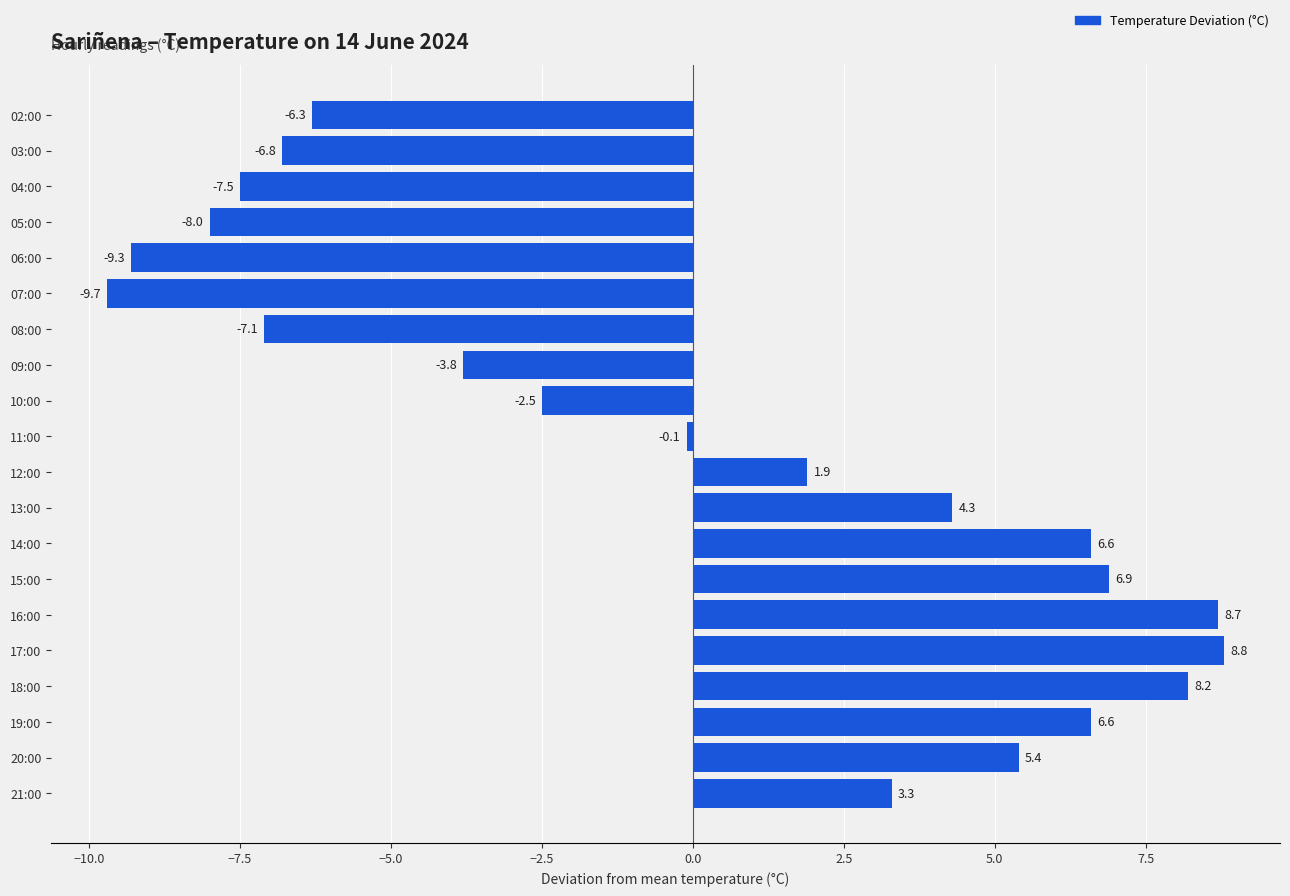

What is the maximum value shown in the chart?

8.8